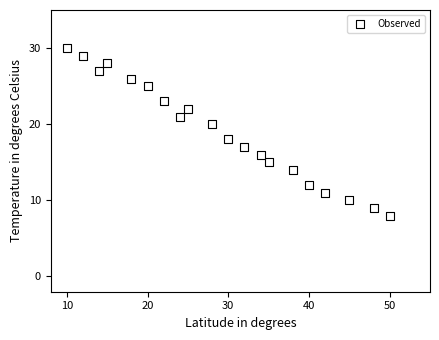

What is the range of Y values (max minus min)?

22